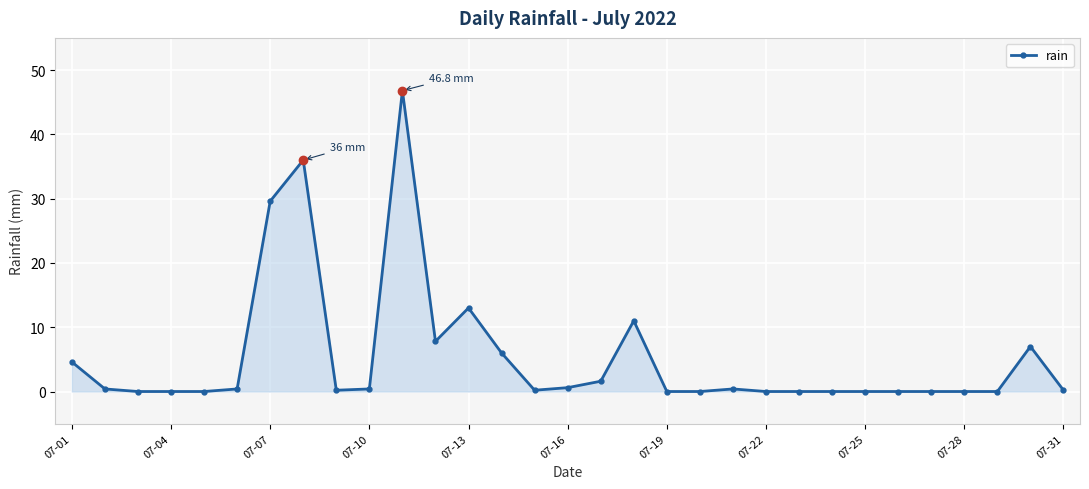

What is the average value?

5.4